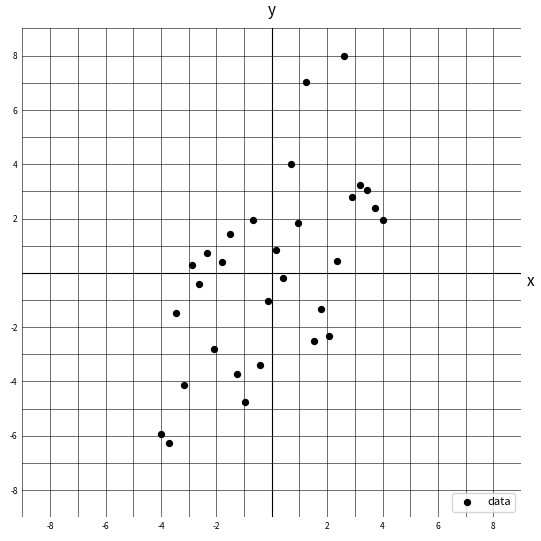

What is the range of Y values (max minus min)?

14.3